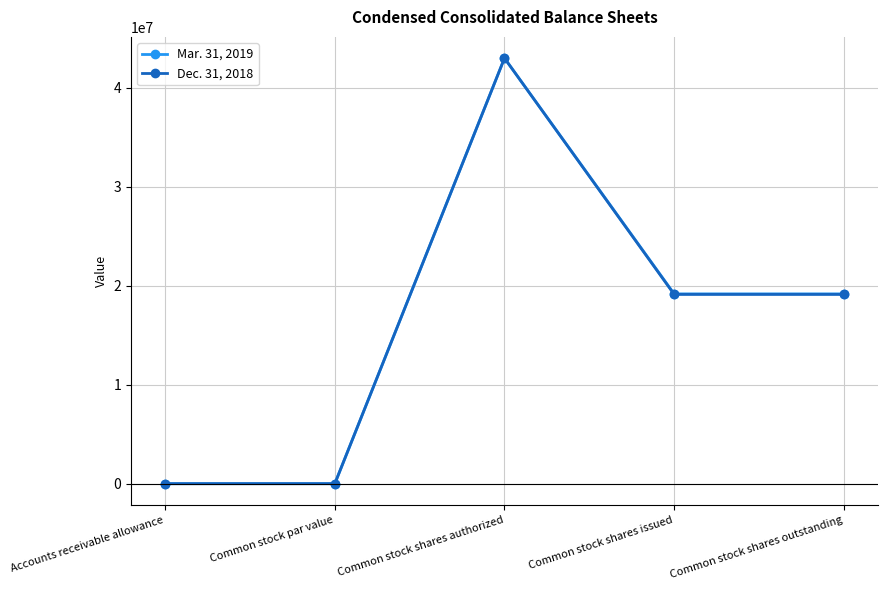

What is the sum of the Dec. 31, 2018 values at Common stock par value and Accounts receivable allowance?

34